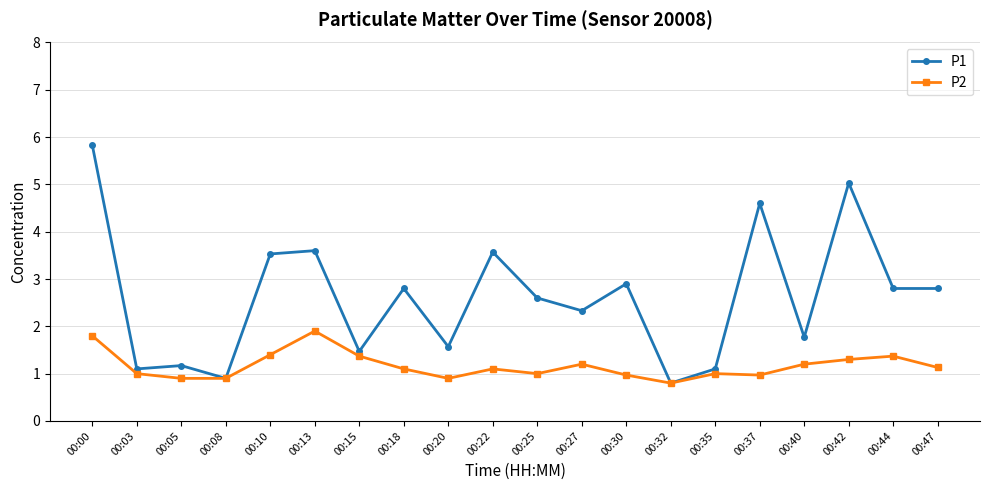

Which category has the lowest value in the P2 series?

00:32